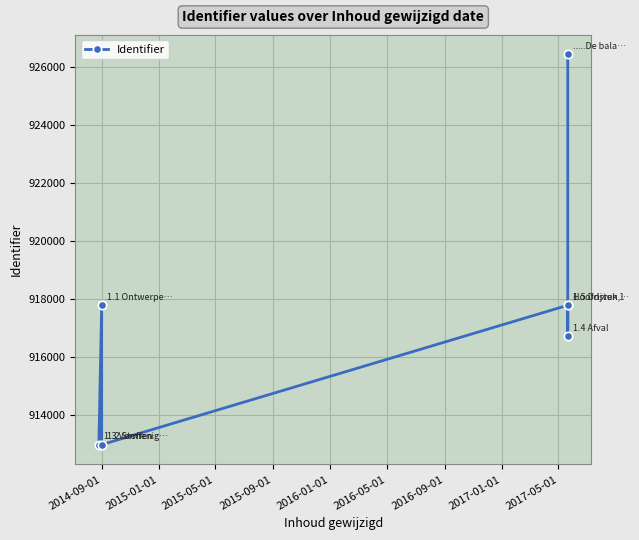

Does the chart display data point markers on the line(s)?

Yes